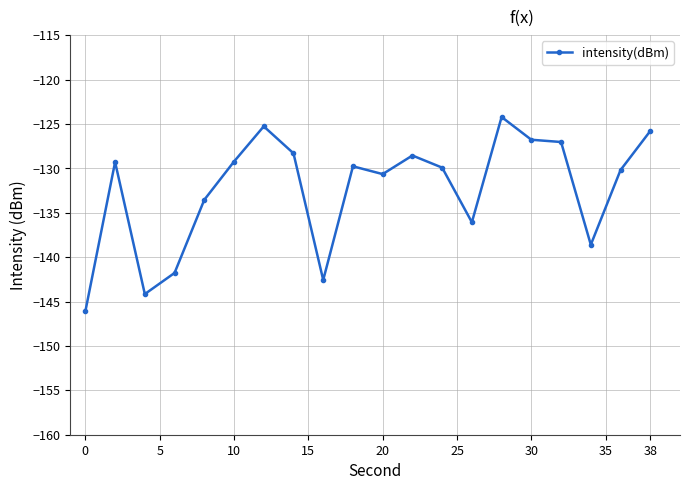

What is the value of the 18th point from the left?

-138.6